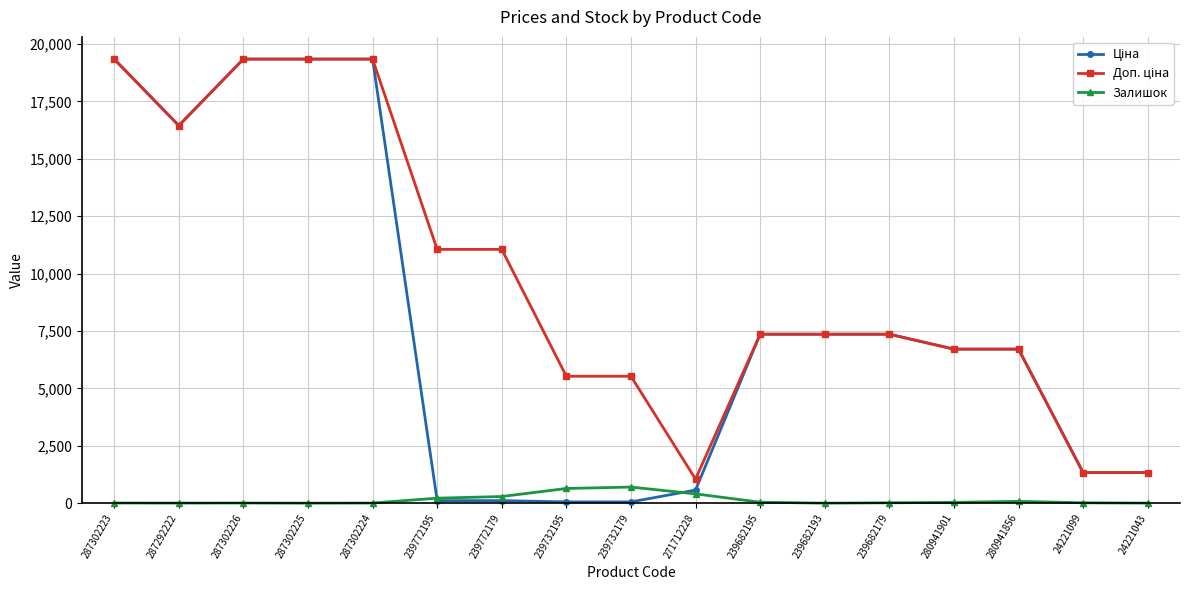

What is the difference between the maximum and second lowest values in the Залишок series?

702.0